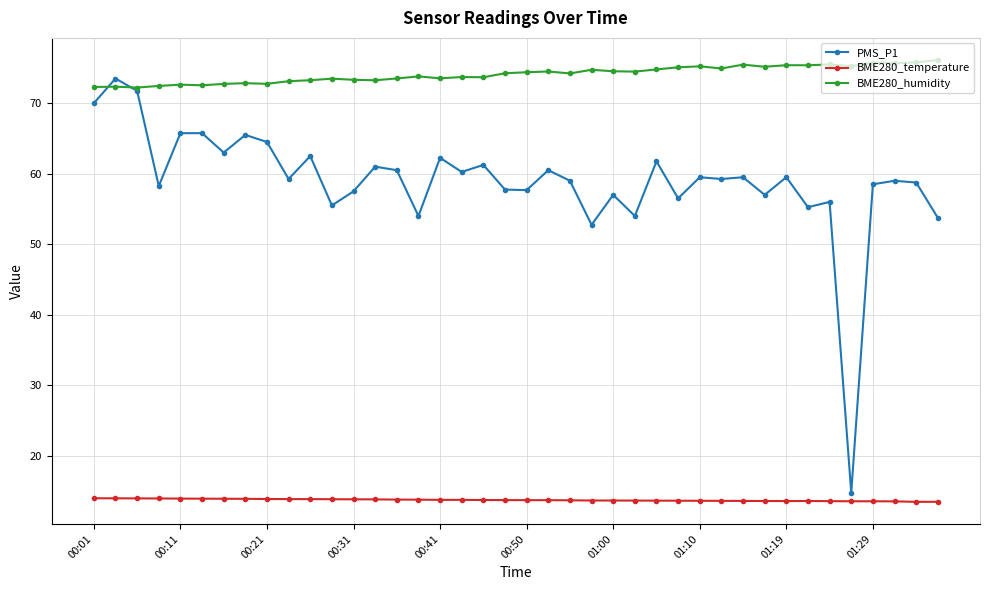

Which series has the largest range (max minus min)?

PMS_P1